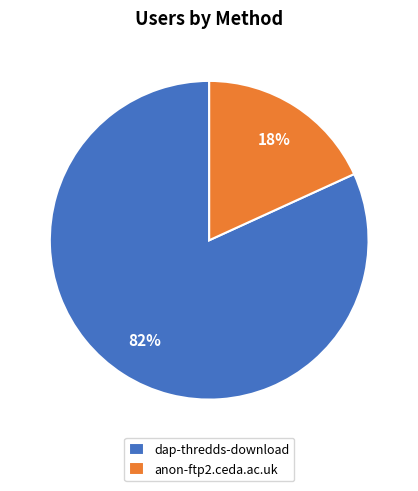

The anon-ftp2.ceda.ac.uk slice represents 8% of the pie. True or false?

False